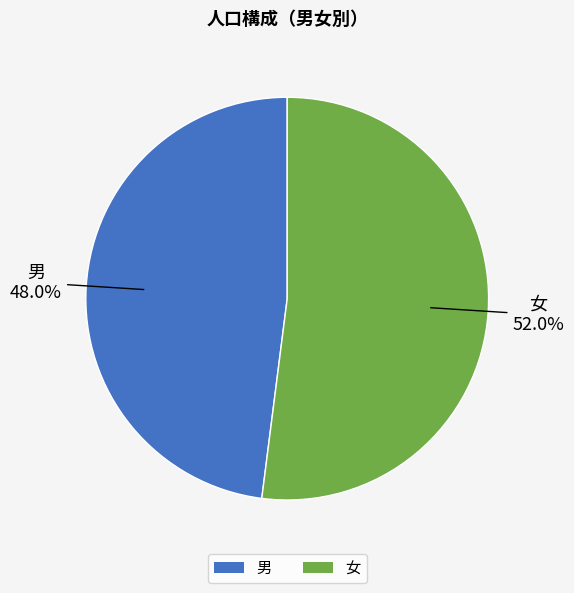

Is it true that 男 is 48% of the pie?

True